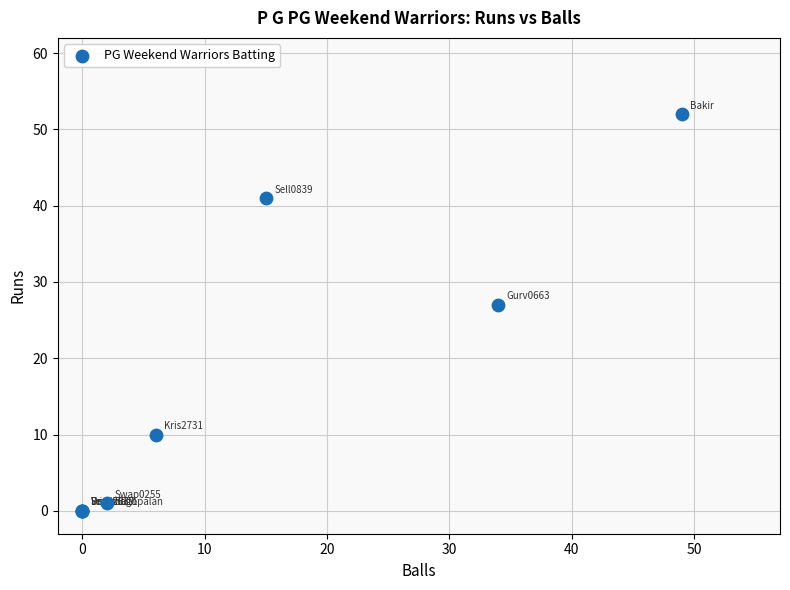

What Y value in the scatter plot is closest to 26?

27